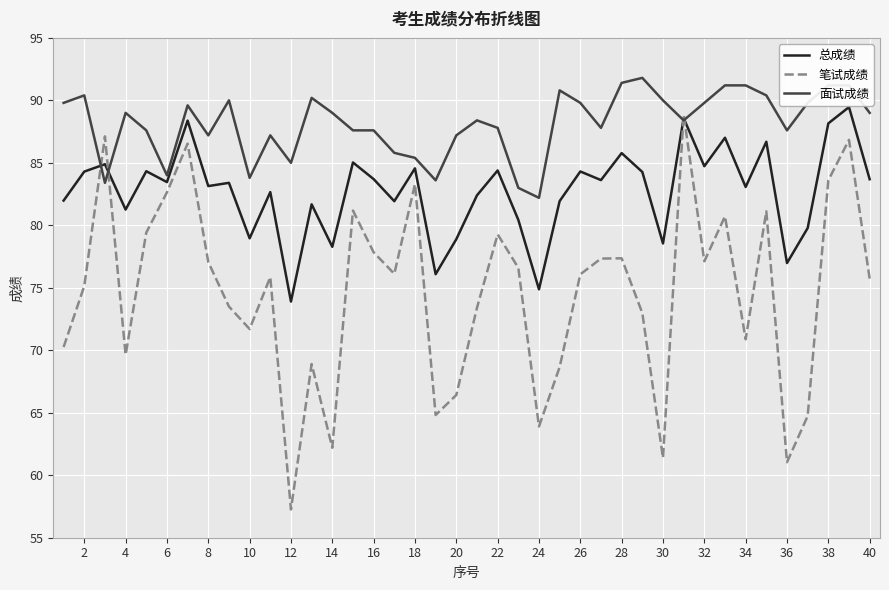

Is this an area chart (filled region under the line)?

No